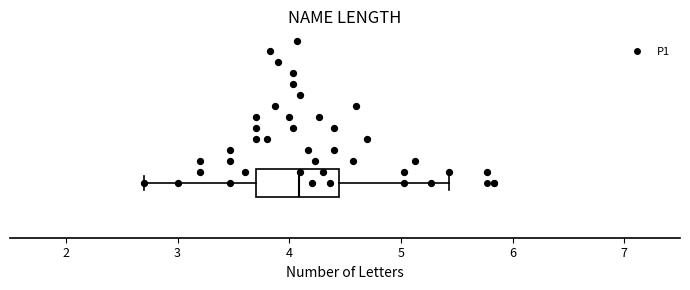

Read this box plot against the x-axis: the position of the median line, the range covered by the box, and the ends of both whiskers. The values are not printed on the chart, so give them approximately, as read against the axis.

median 4.1, box 3.7 to 4.4, whiskers 2.7 to 5.4